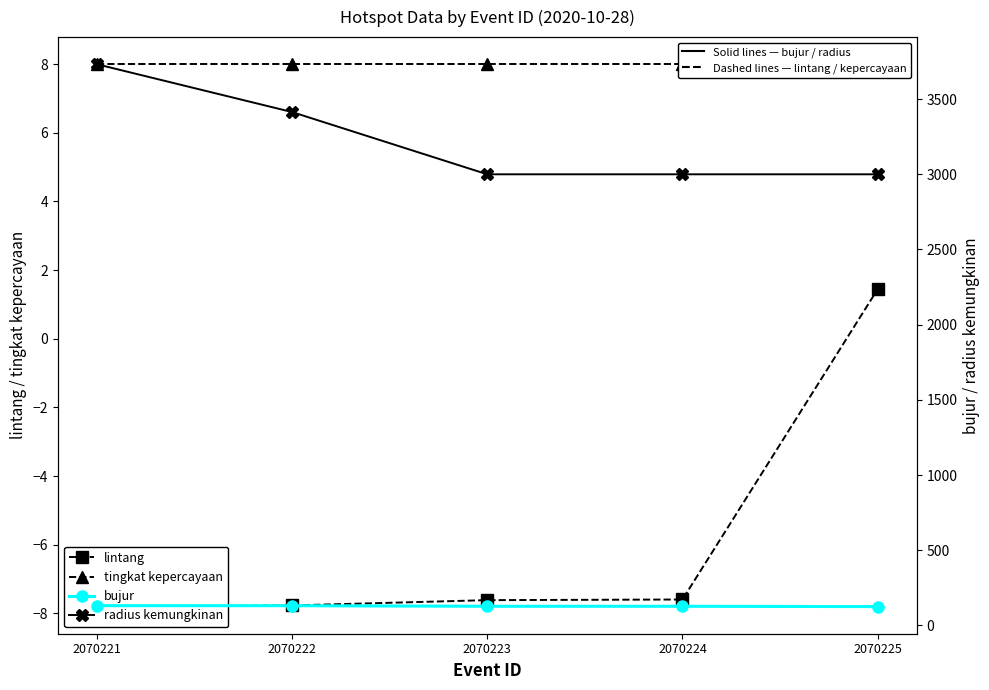

Reading right to left, extract all data points from this chart.

lintang: 2070225=1.4	2070224=-7.6	2070223=-7.6	2070222=-7.8	2070221=-7.8
tingkat kepercayaan: 2070225=8.0	2070224=8.0	2070223=8.0	2070222=8.0	2070221=8.0
bujur: 2070225=125.2	2070224=127.4	2070223=127.4	2070222=131.2	2070221=131.4
radius kemungkinan: 2070225=3000.0	2070224=3000.0	2070223=3000.0	2070222=3414.0	2070221=3732.0